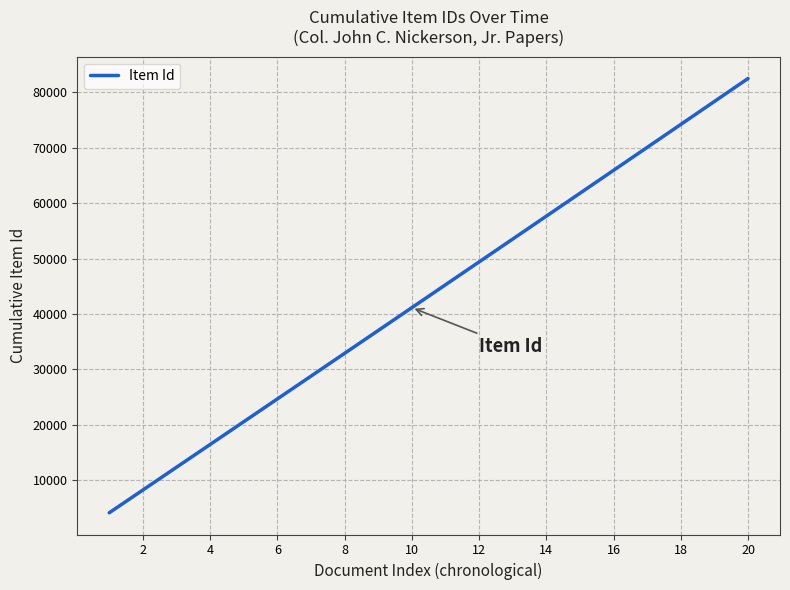

What is the difference between the maximum and minimum values?

78401